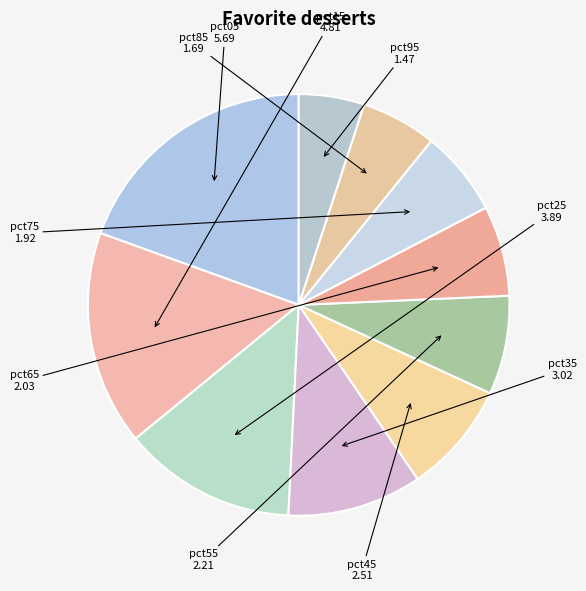

Do pct15 and pct05 together represent more than half of the pie?

No